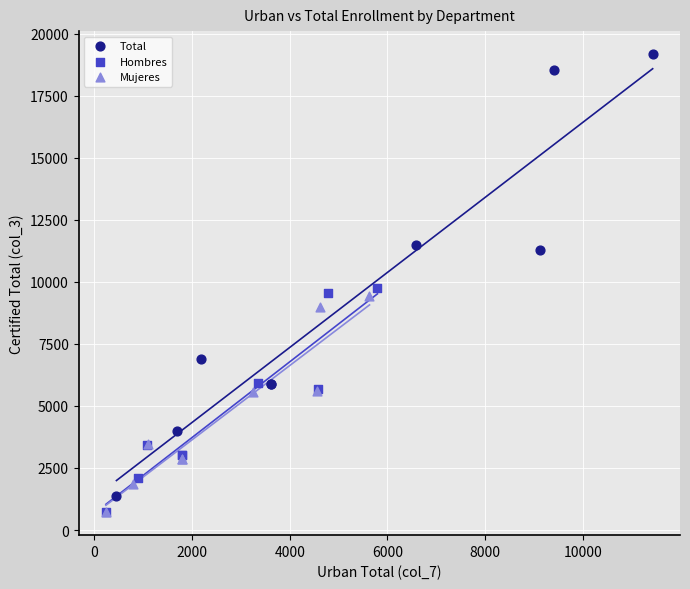

Which series reaches the maximum Y coordinate?

Total